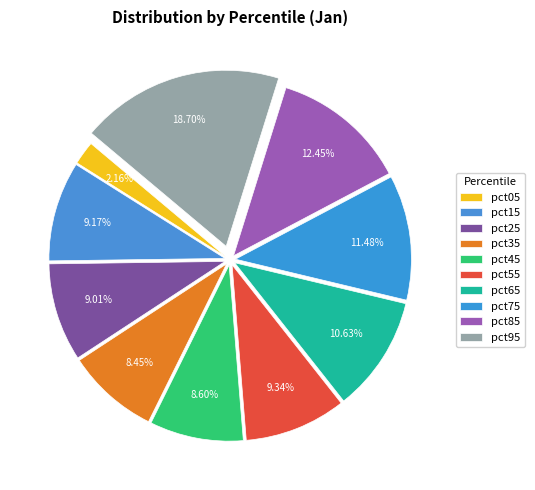

How many segments does this pie chart have?

10